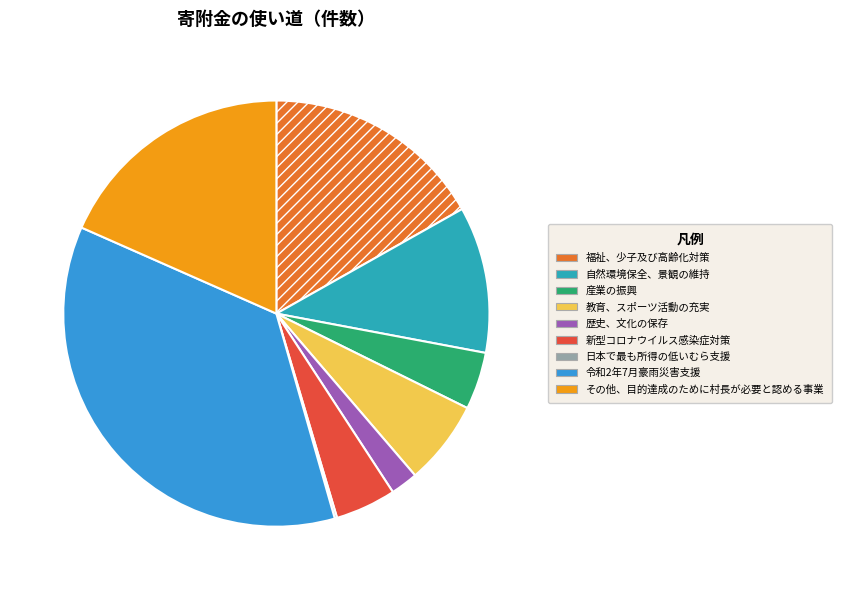

Is there a majority slice in this chart?

No